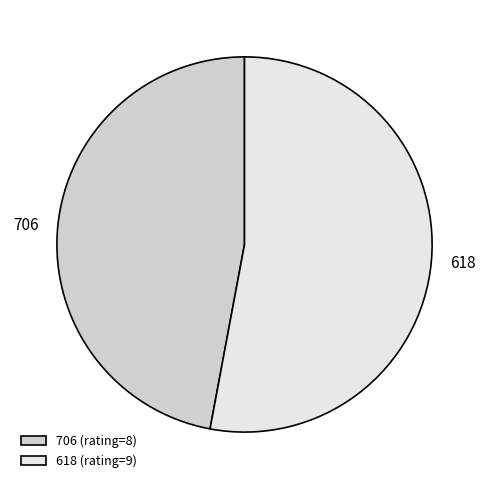

Do 706 and 618 together represent more than half of the pie?

Yes